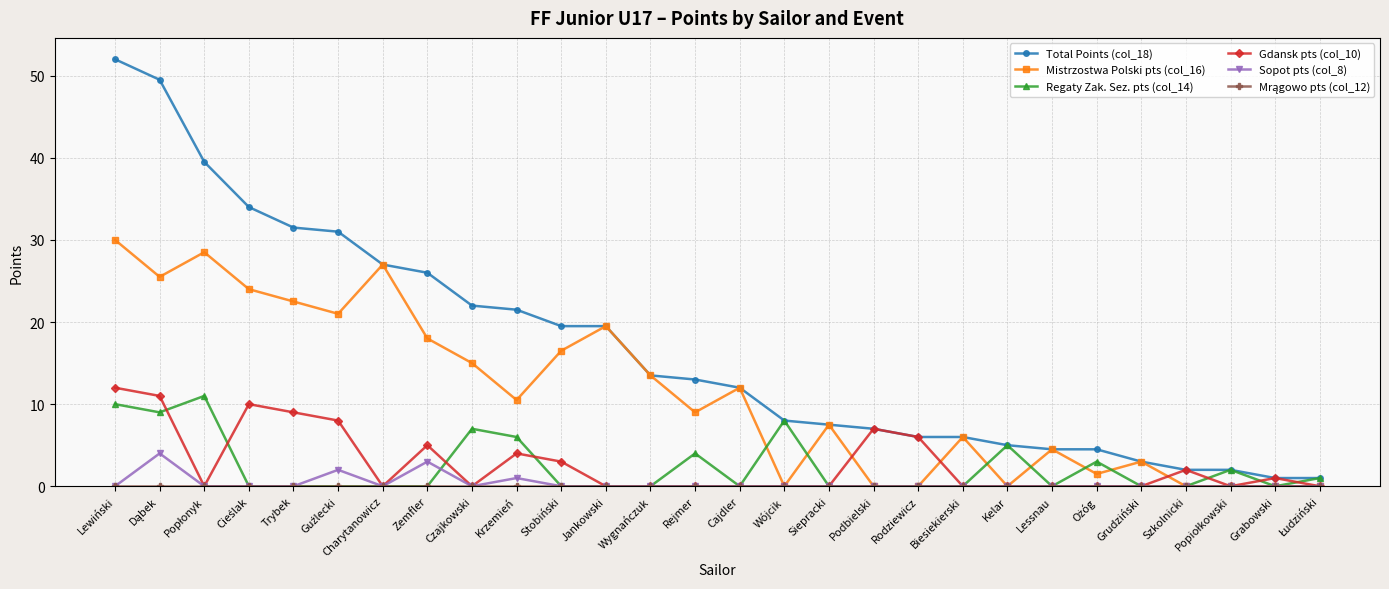

What position from the left is Szkolnicki?

25